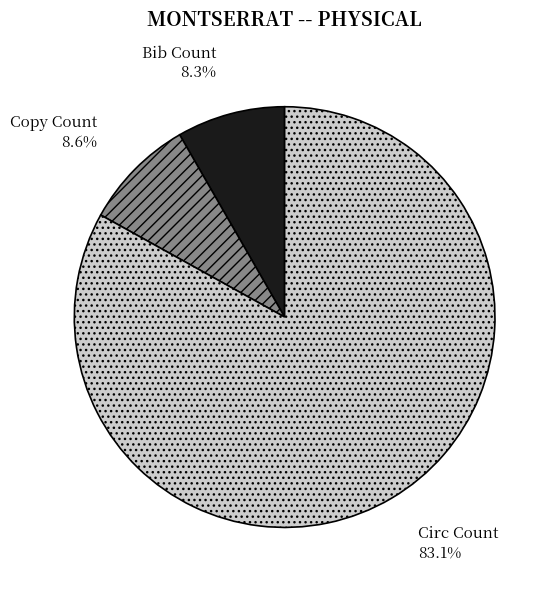

Count the number of slices in the pie.

3